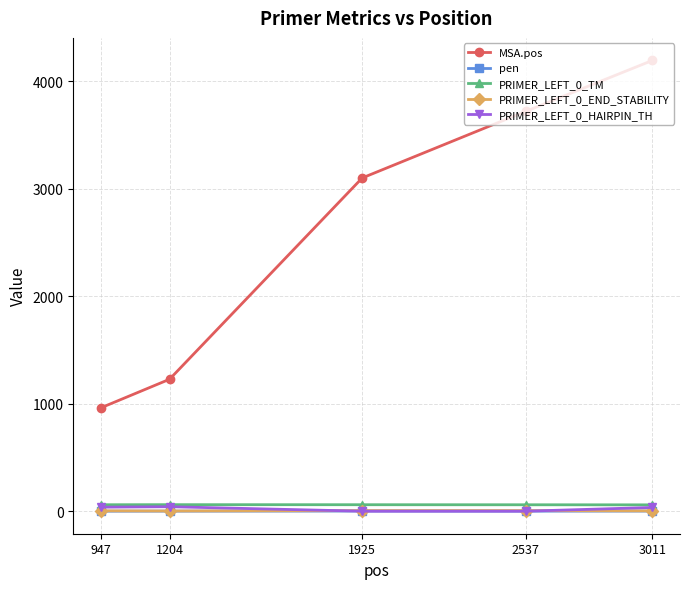

Which series changed the most between 947 and 1204?

MSA.pos